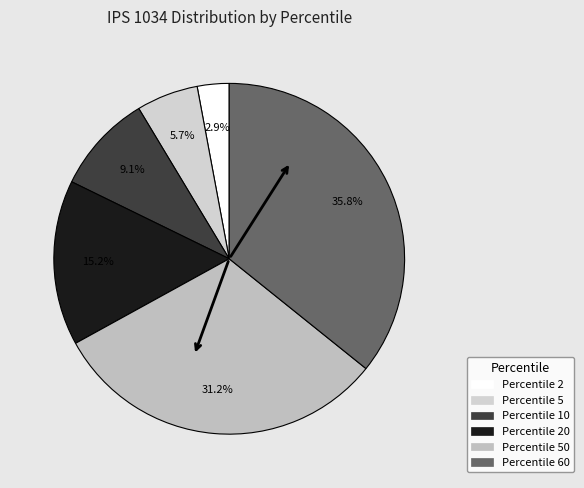

Is there a majority slice in this chart?

No